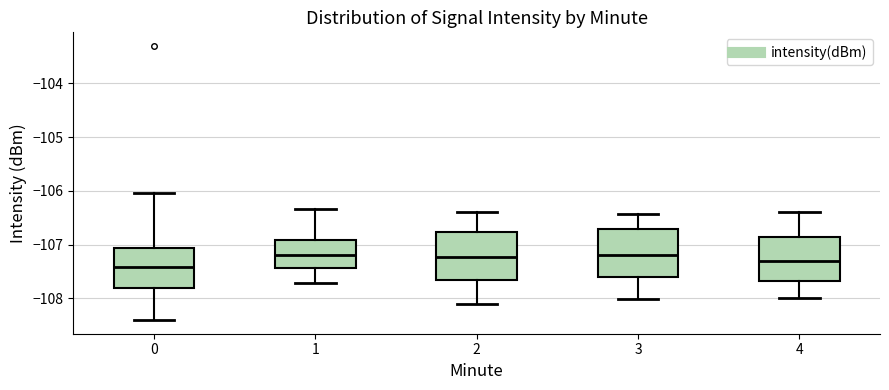

Reading left to right, read every box against the y-axis: the position of its median line, the range the box covers, and the ends of its whiskers. The values are not printed on the chart, so give them approximately, as read against the axis.

0: median -107.4, box -107.8 to -107.1, whiskers -108.4 to -106.0
1: median -107.2, box -107.4 to -106.9, whiskers -107.7 to -106.3
2: median -107.2, box -107.7 to -106.8, whiskers -108.1 to -106.4
3: median -107.2, box -107.6 to -106.7, whiskers -108.0 to -106.4
4: median -107.3, box -107.7 to -106.9, whiskers -108.0 to -106.4